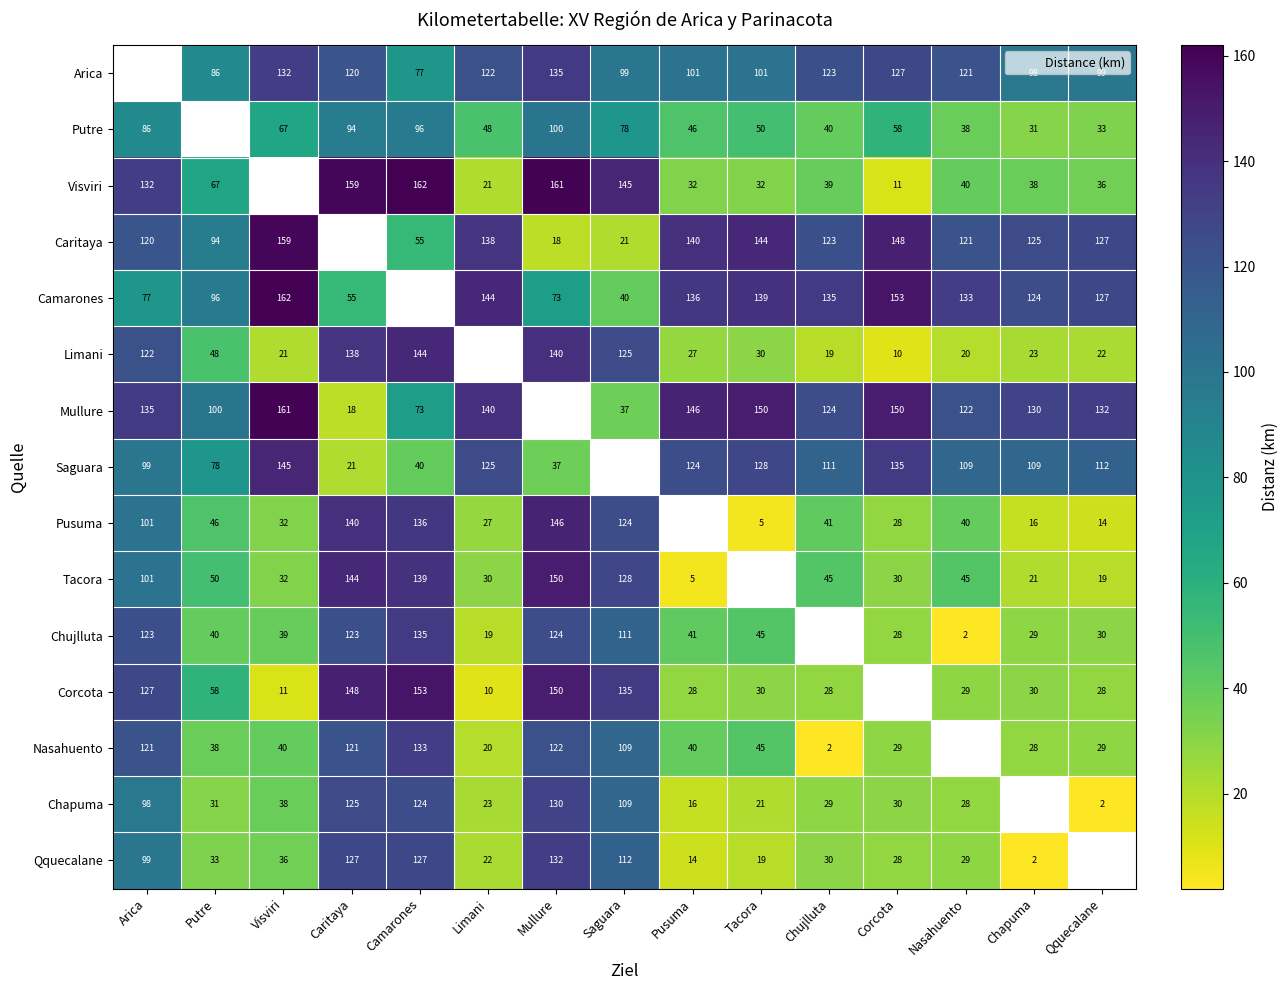

Where is Chapuma nearest to the value 66?

Visviri